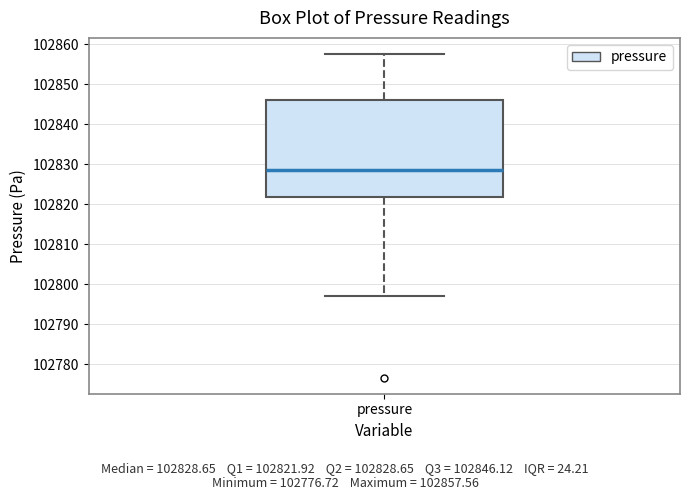

Where is the lower edge of the box for pressure on the y-axis? The values are not printed on the chart, so give them approximately, as read against the axis.

102822